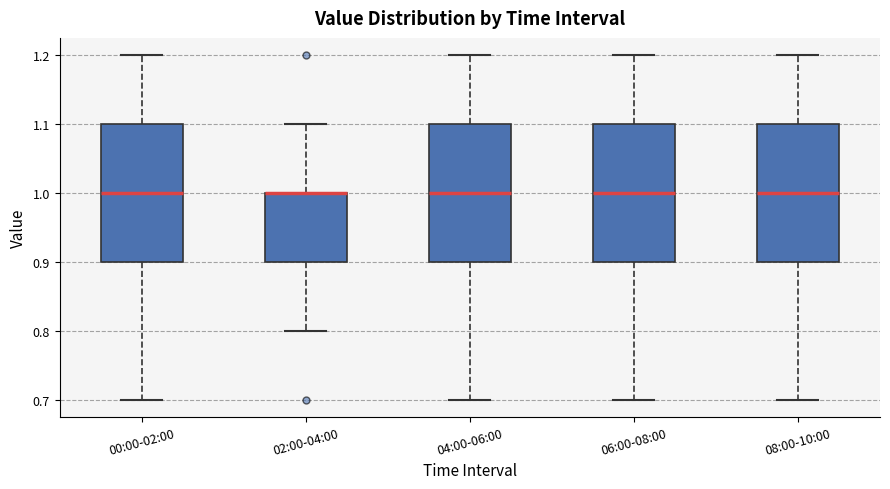

Reading left to right, read every box against the y-axis: the position of its median line, the range the box covers, and the ends of its whiskers. The values are not printed on the chart, so give them approximately, as read against the axis.

00:00-02:00: median 1.0, box 0.9 to 1.1, whiskers 0.7 to 1.2
02:00-04:00: median 1.0 (drawn on the box's upper edge), box 0.9 to 1.0, whiskers 0.8 to 1.1
04:00-06:00: median 1.0, box 0.9 to 1.1, whiskers 0.7 to 1.2
06:00-08:00: median 1.0, box 0.9 to 1.1, whiskers 0.7 to 1.2
08:00-10:00: median 1.0, box 0.9 to 1.1, whiskers 0.7 to 1.2